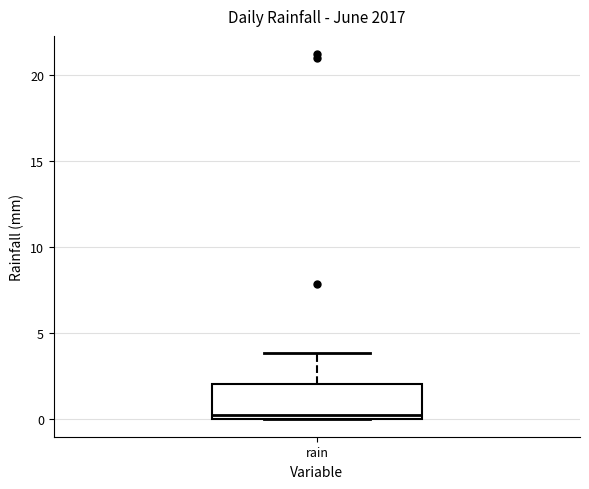

Transcribe this box plot: give where the median line is, the range the box spans, and where the two whiskers end, as read against the y-axis. The values are not printed on the chart, so give them approximately, as read against the axis.

median 0 (just above the box's lower edge), box 0 to 2, whiskers 0 to 4